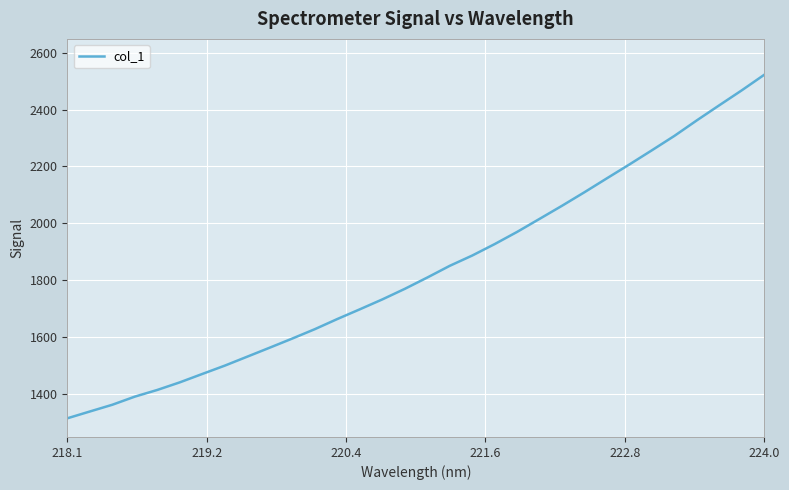

How many lines are shown in the chart?

1